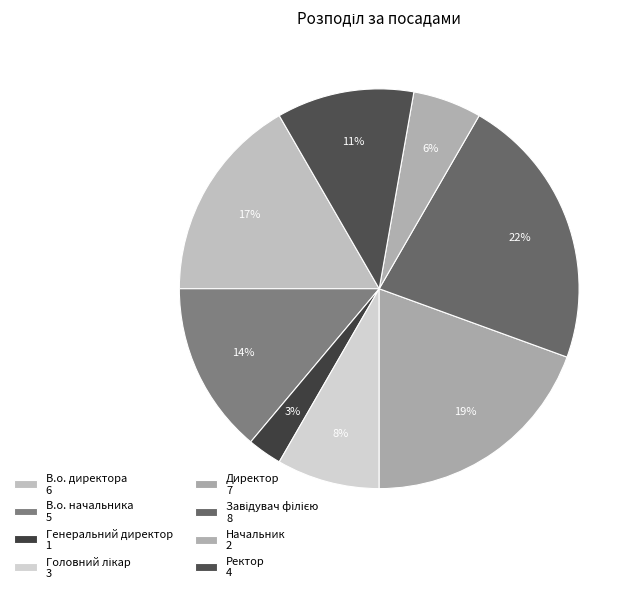

Which slice is the smallest?

Генеральний директор